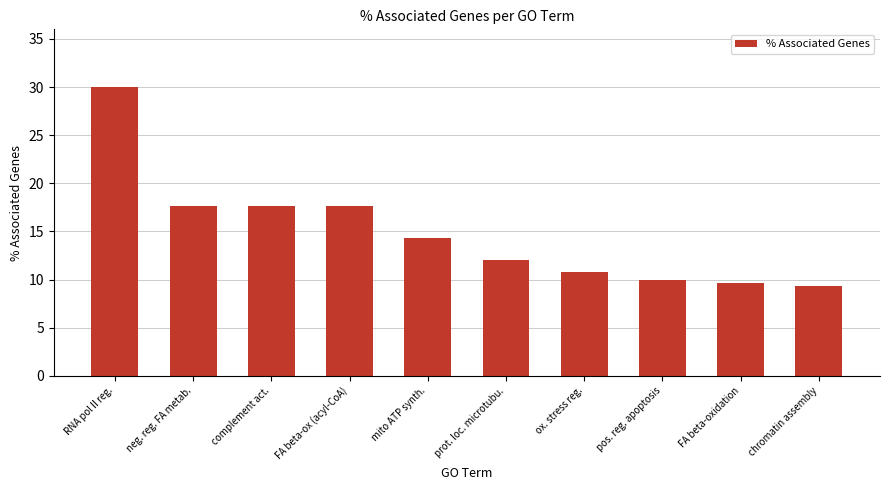

What is the change in value from ox. stress reg. to pos. reg. apoptosis?

-0.8